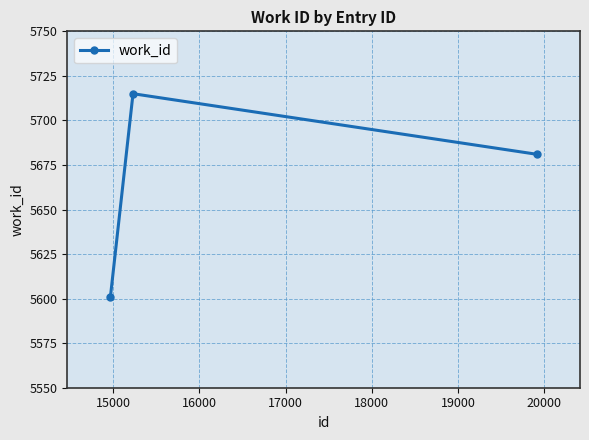

What is the maximum value shown in the chart?

5715